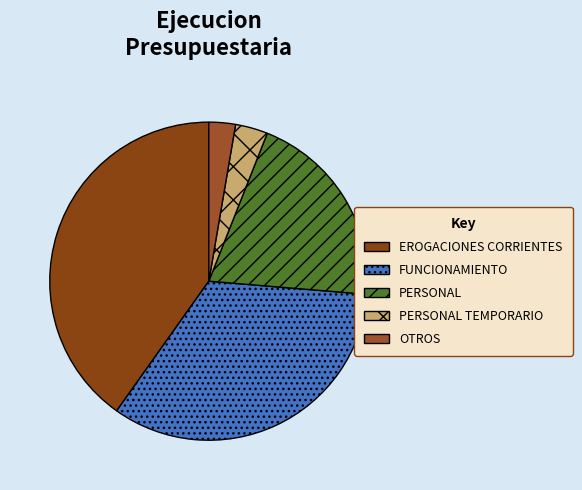

What is the ratio of the value at PERSONAL to the value at PERSONAL TEMPORARIO?

6.2